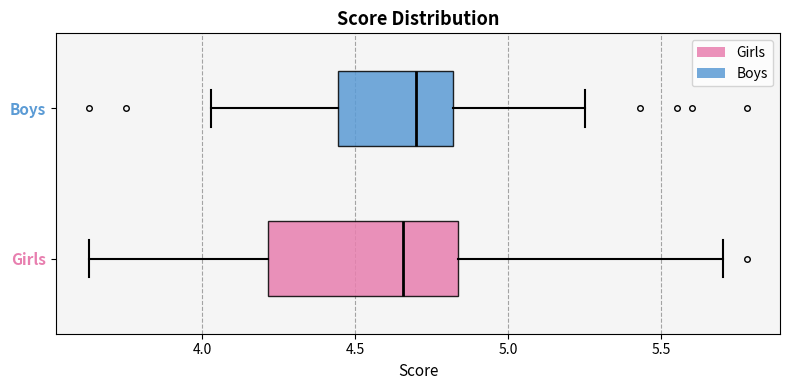

Where does the median line of the box for Boys sit on the x-axis? The values are not printed on the chart, so give them approximately, as read against the axis.

4.70